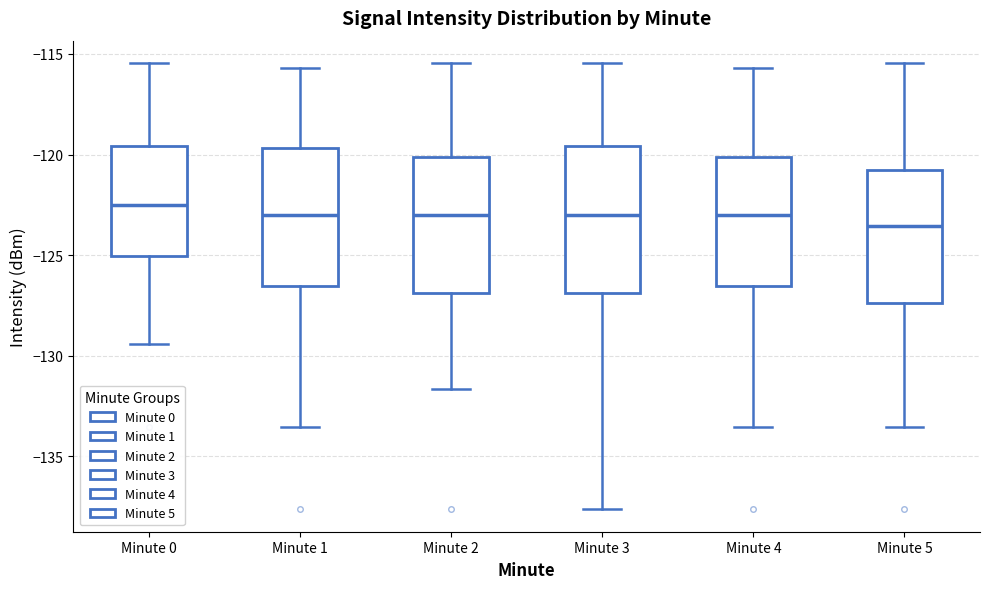

Reading left to right, read every box against the y-axis: the position of its median line, the range the box covers, and the ends of its whiskers. The values are not printed on the chart, so give them approximately, as read against the axis.

Minute 0: median -122.5, box -125.0 to -119.5, whiskers -129.5 to -115.5
Minute 1: median -123.0, box -126.5 to -119.5, whiskers -133.5 to -115.5
Minute 2: median -123.0, box -127.0 to -120.0, whiskers -131.5 to -115.5
Minute 3: median -123.0, box -127.0 to -119.5, whiskers -137.5 to -115.5
Minute 4: median -123.0, box -126.5 to -120.0, whiskers -133.5 to -115.5
Minute 5: median -123.5, box -127.5 to -121.0, whiskers -133.5 to -115.5